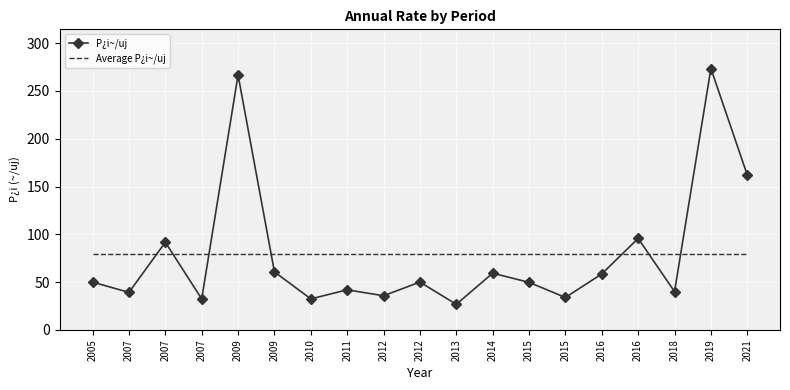

What is the average value of the P¿i~/uj series?

79.0